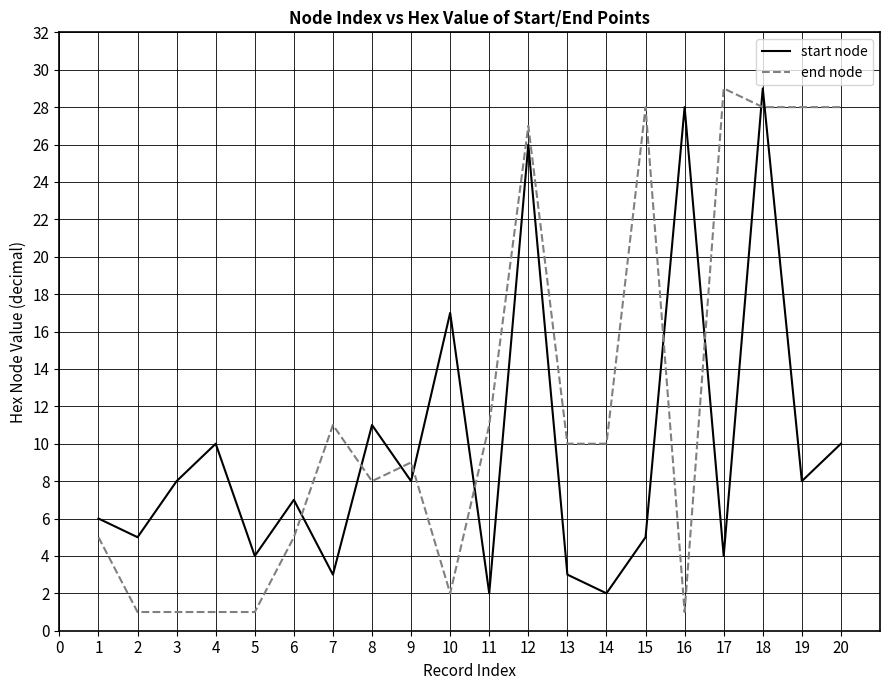

How many lines are shown in the chart?

2